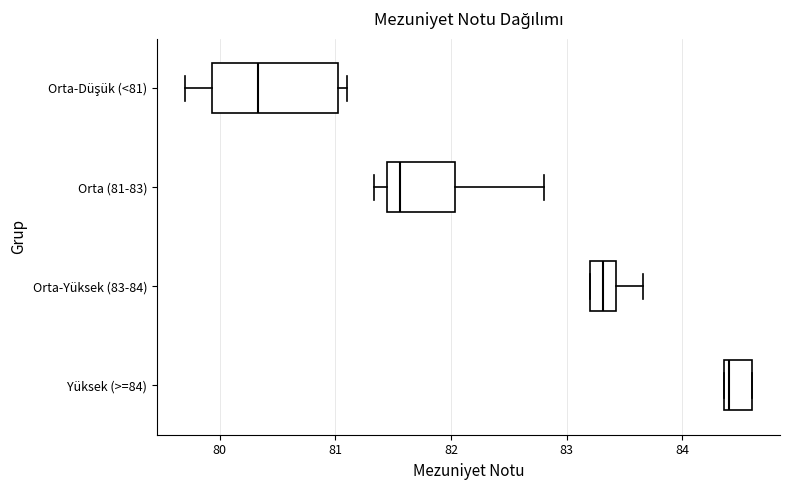

Reading bottom to top, transcribe this box plot: for each box, give where its median line is, the range the box spans, and where its two whiskers end, as read against the x-axis. The values are not printed on the chart, so give them approximately, as read against the axis.

Yüksek (>=84): median 84.4 (just right of the box's left edge), box 84.4 to 84.6, whiskers 84.4 to 84.6
Orta-Yüksek (83-84): median 83.3, box 83.2 to 83.4, whiskers 83.2 to 83.7
Orta (81-83): median 81.6, box 81.4 to 82.0, whiskers 81.3 to 82.8
Orta-Düşük (<81): median 80.3, box 79.9 to 81.0, whiskers 79.7 to 81.1